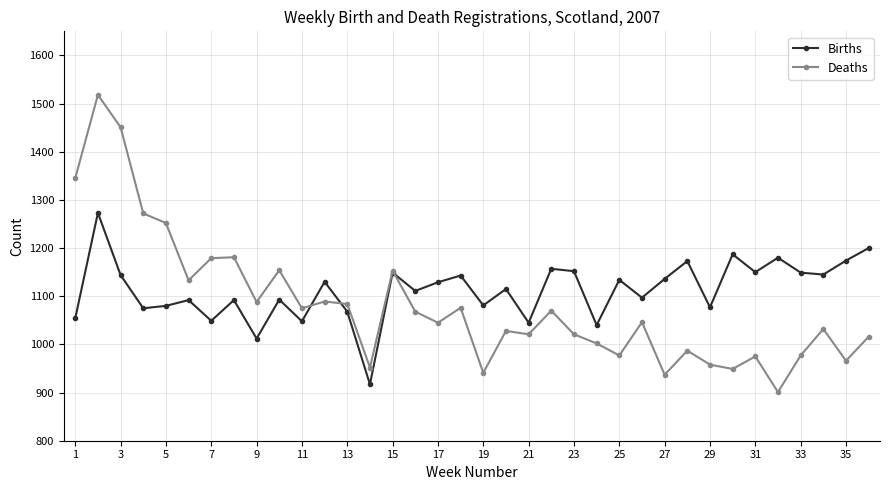

Rank the series by their maximum value, from lowest to highest.

Births, Deaths